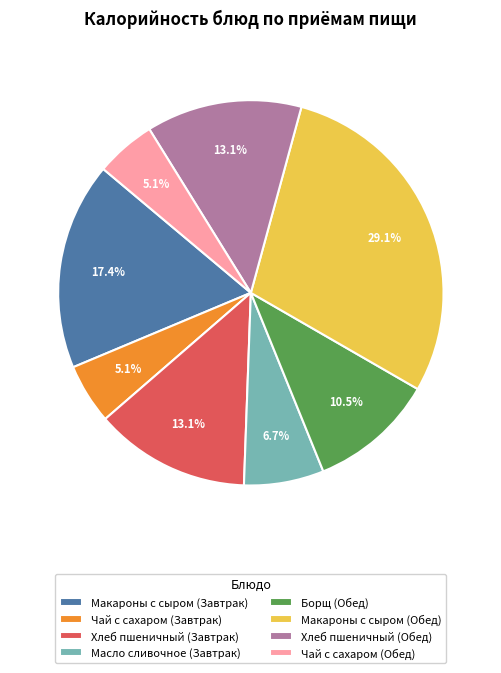

To the nearest percent, what is the average slice percentage?

12%